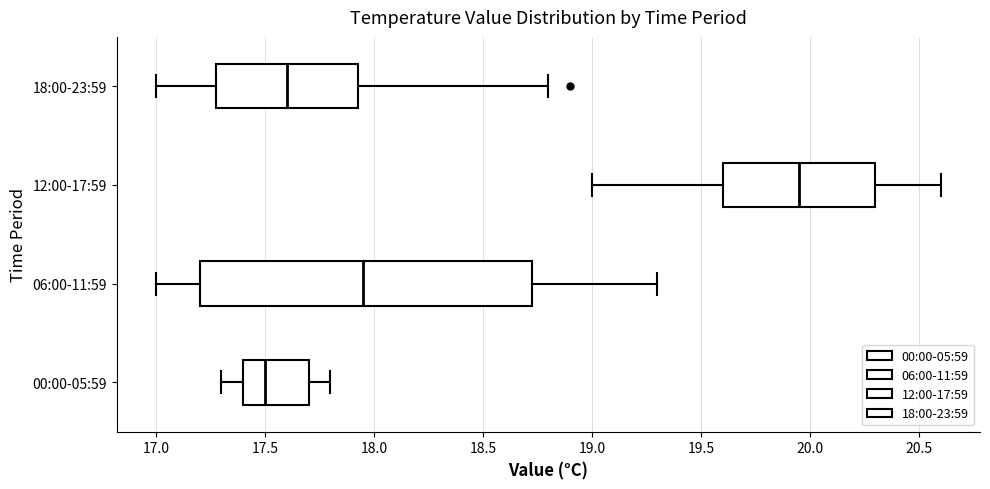

Which box is the widest, from its left edge to its right edge?

06:00-11:59